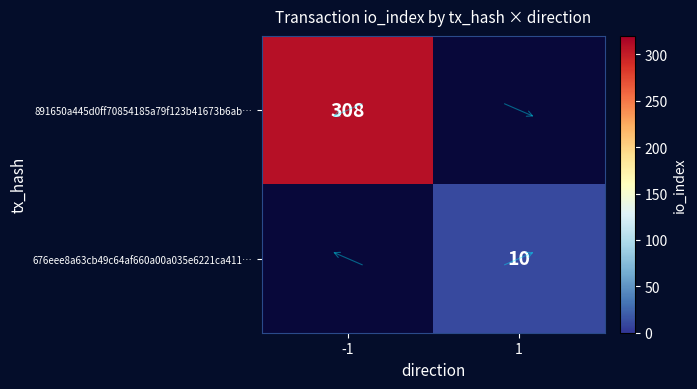

True or false: 676eee8a63cb49c64af660a00a035e6221ca411… has a value of 3.6 at 1.

False